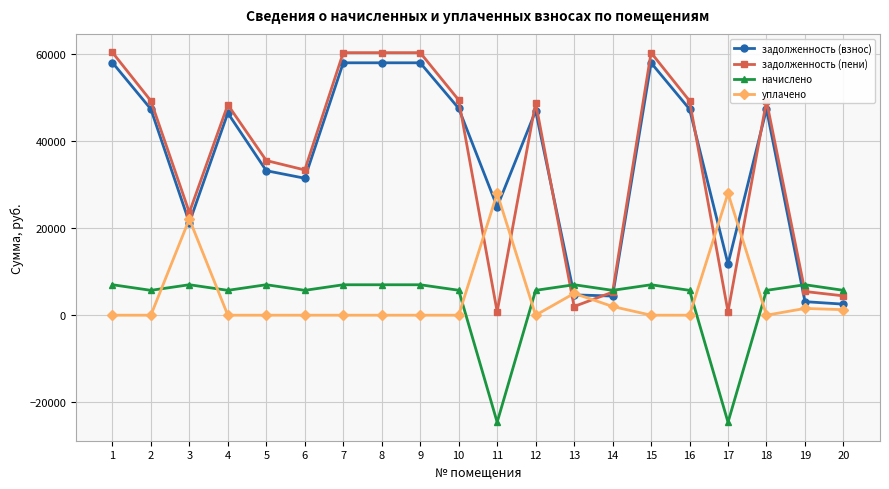

At which category does уплачено reach its first local peak?

3